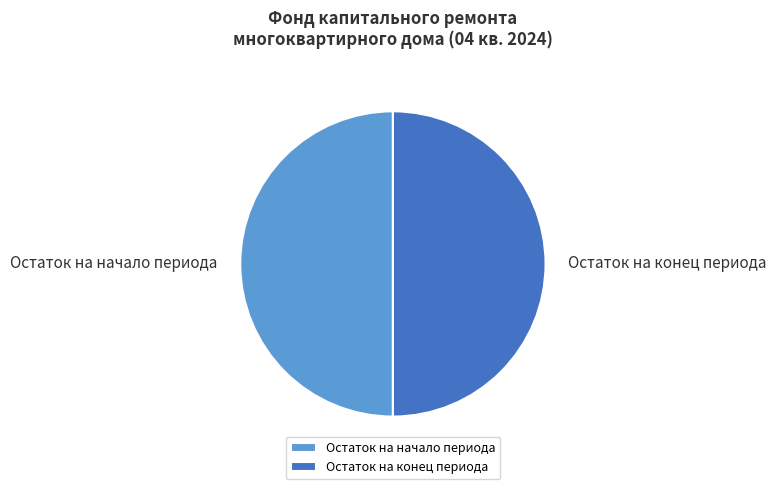

Approximately how many times larger is the value at Остаток на начало периода compared to Остаток на конец периода?

1.0